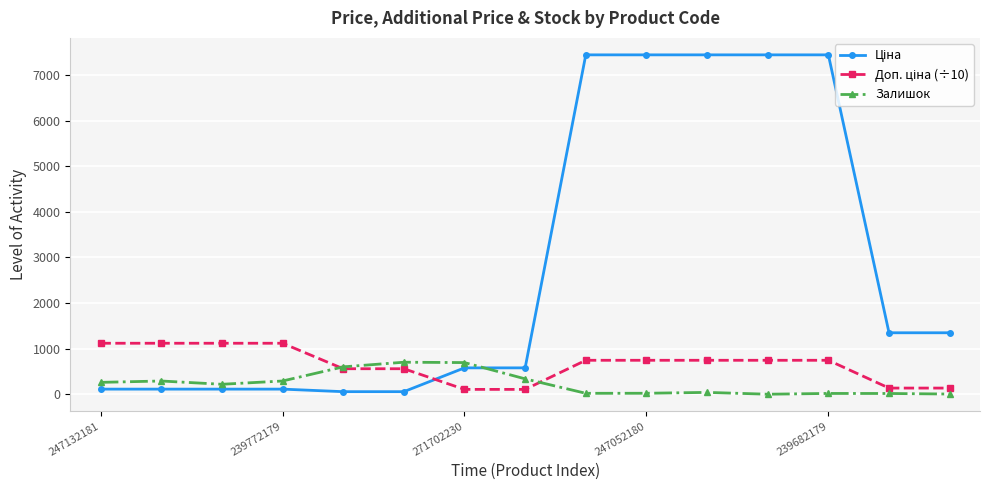

What is the greatest value displayed?

7444.6